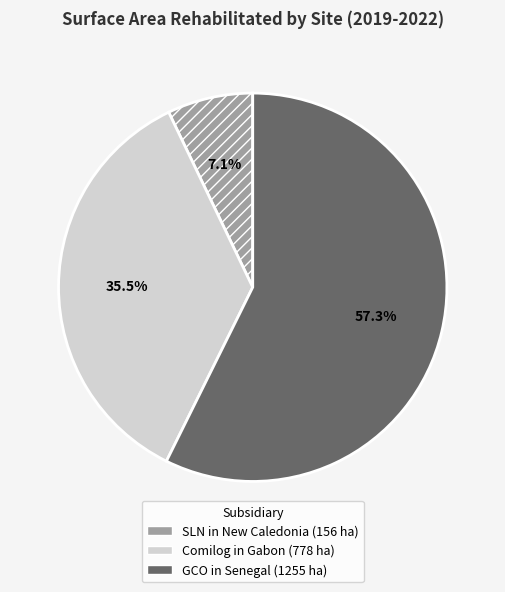

Is there a majority slice in this chart?

Yes